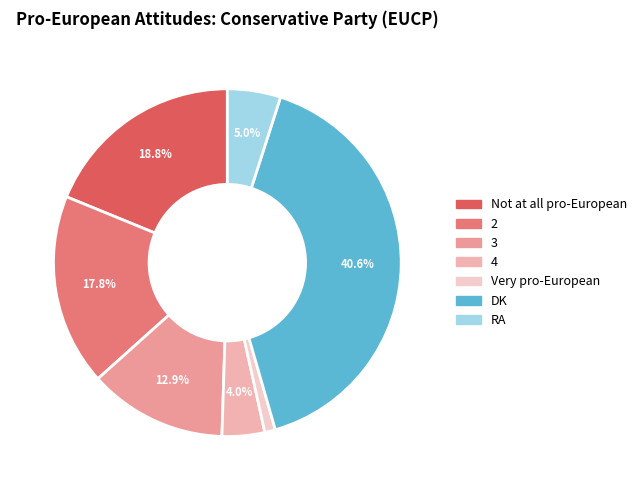

Is there any slice that represents more than half of the pie?

No